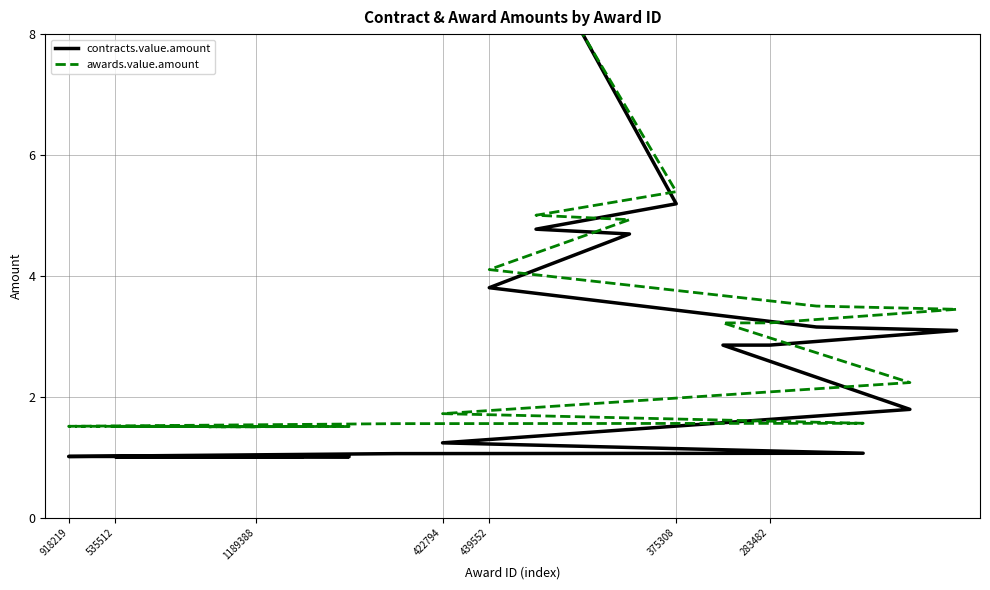

True or false: awards.value.amount and contracts.value.amount cross at least once.

False